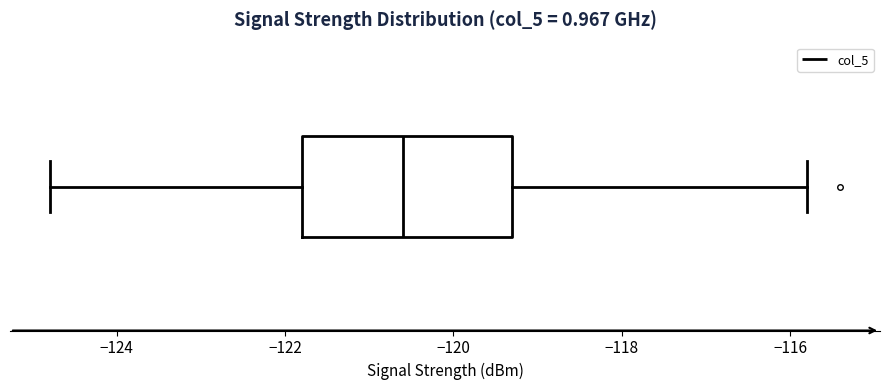

Read this box plot against the x-axis: the position of the median line, the range covered by the box, and the ends of both whiskers. The values are not printed on the chart, so give them approximately, as read against the axis.

median -120.6, box -121.8 to -119.2, whiskers -124.8 to -115.8